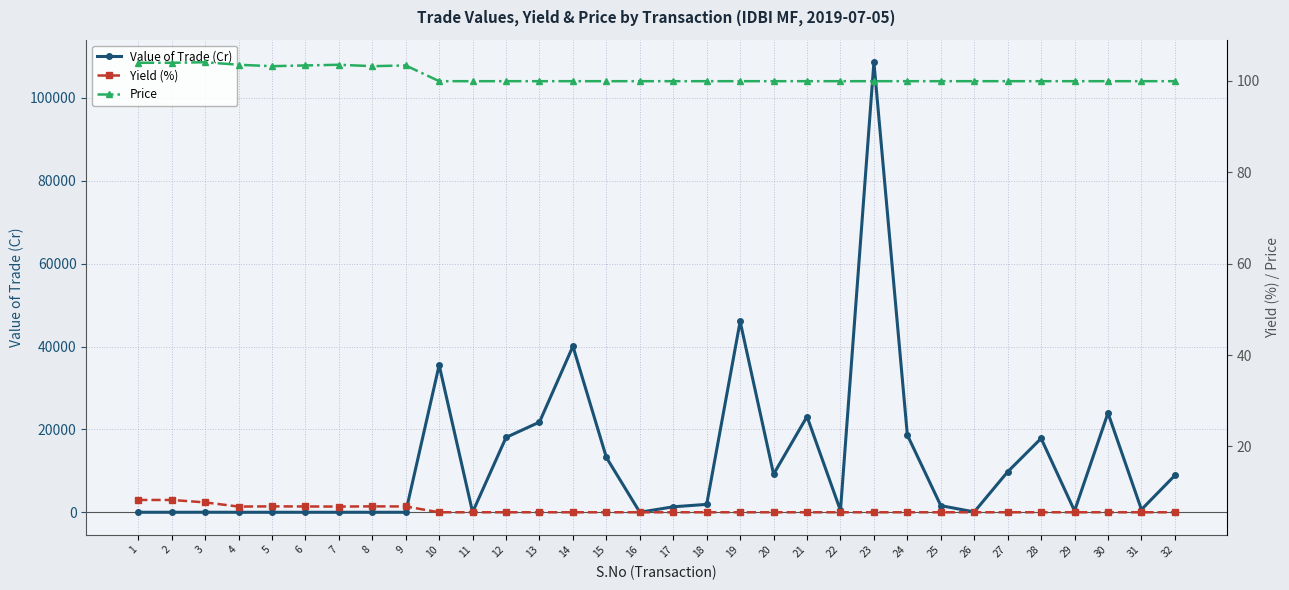

What is the greatest value displayed?

108619.7